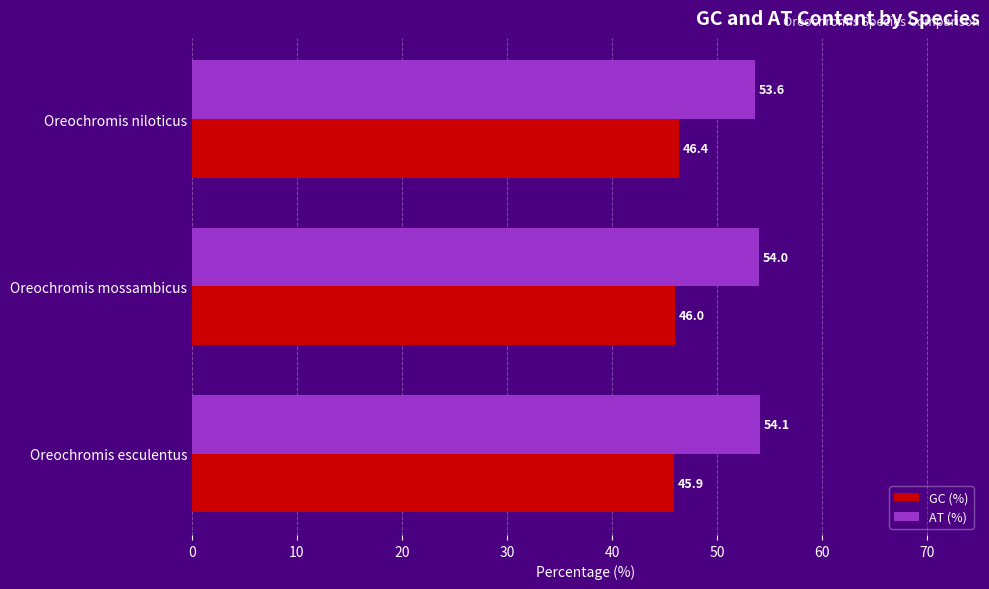

What is the difference between the second highest and minimum values in the AT (%) series?

0.4